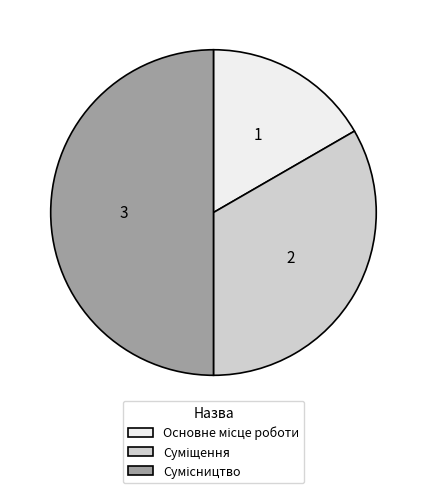

What percentage is the Суміщення slice, to the nearest percent?

33%